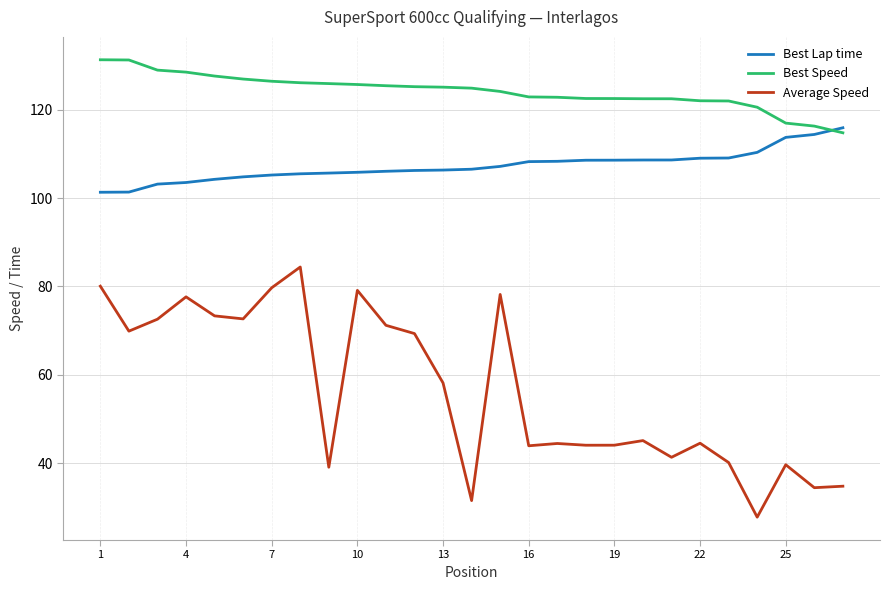

Does the chart have visible grid lines?

Yes